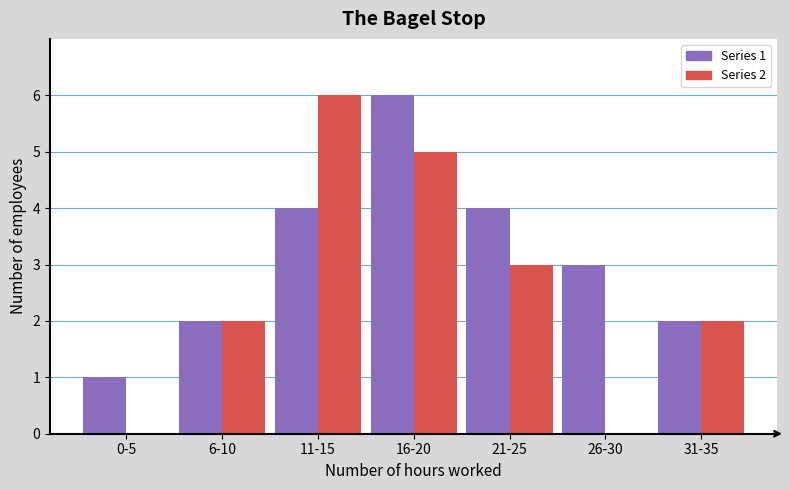

Reading right to left, what are all the values shown in this chart?

Series 1: 31-35=2	26-30=3	21-25=4	16-20=6	11-15=4	6-10=2	0-5=1
Series 2: 31-35=2	26-30=0	21-25=3	16-20=5	11-15=6	6-10=2	0-5=0